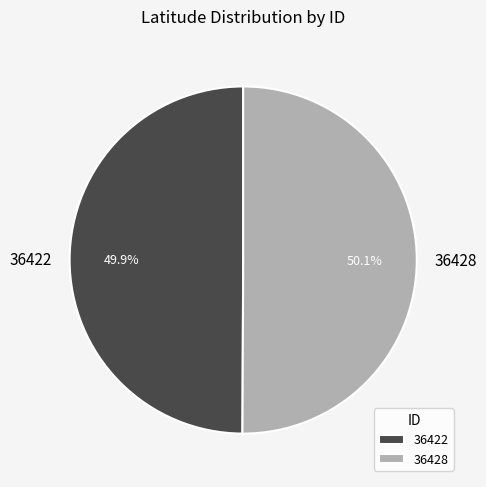

Is there a majority slice in this chart?

Yes